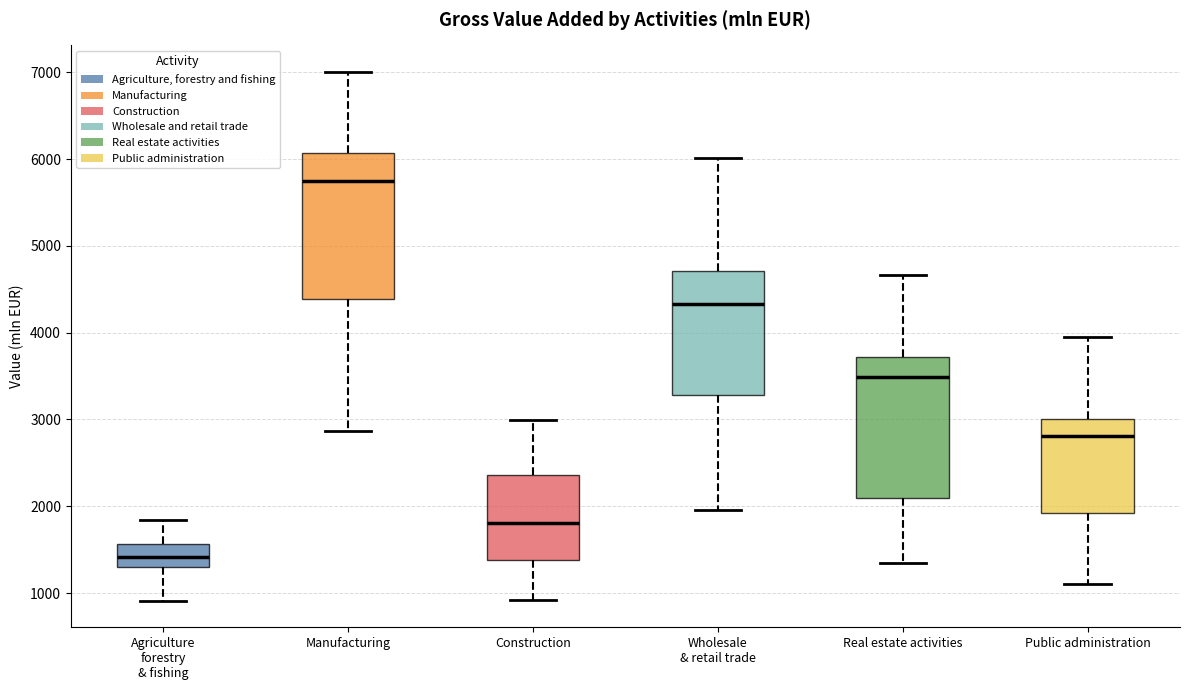

Which box's median line is the highest?

Manufacturing